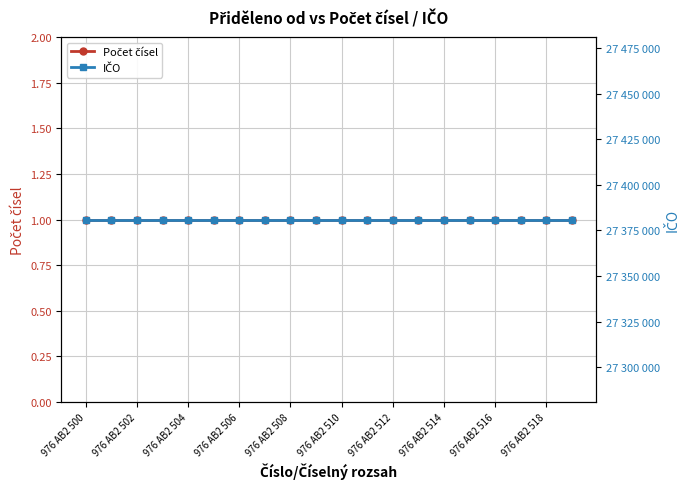

What is the minimum value for IČO?

27381005